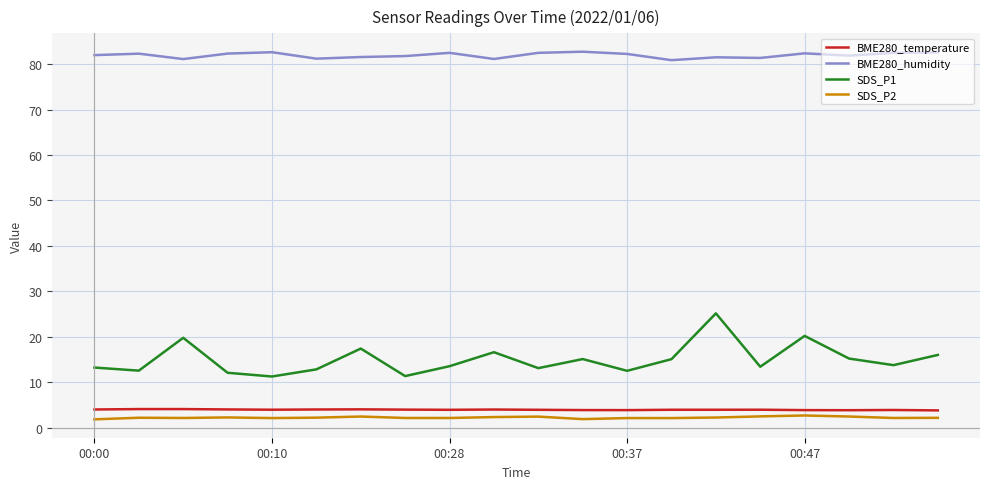

What is the greatest value displayed?

82.7